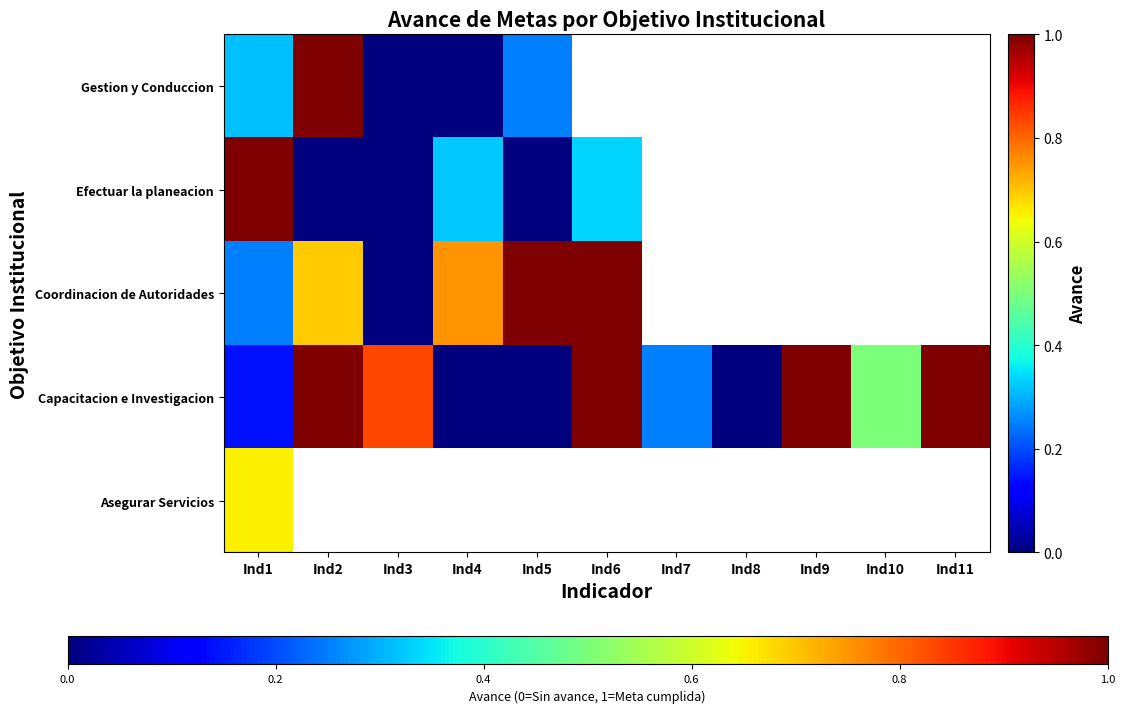

How many positive values does the Asegurar Servicios series have?

1